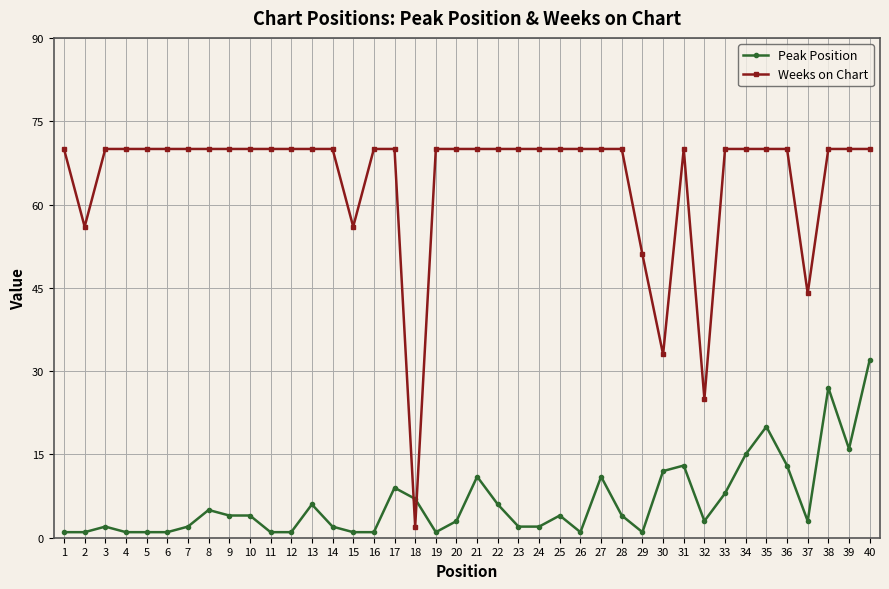

Which series has the largest total across all categories?

Weeks on Chart